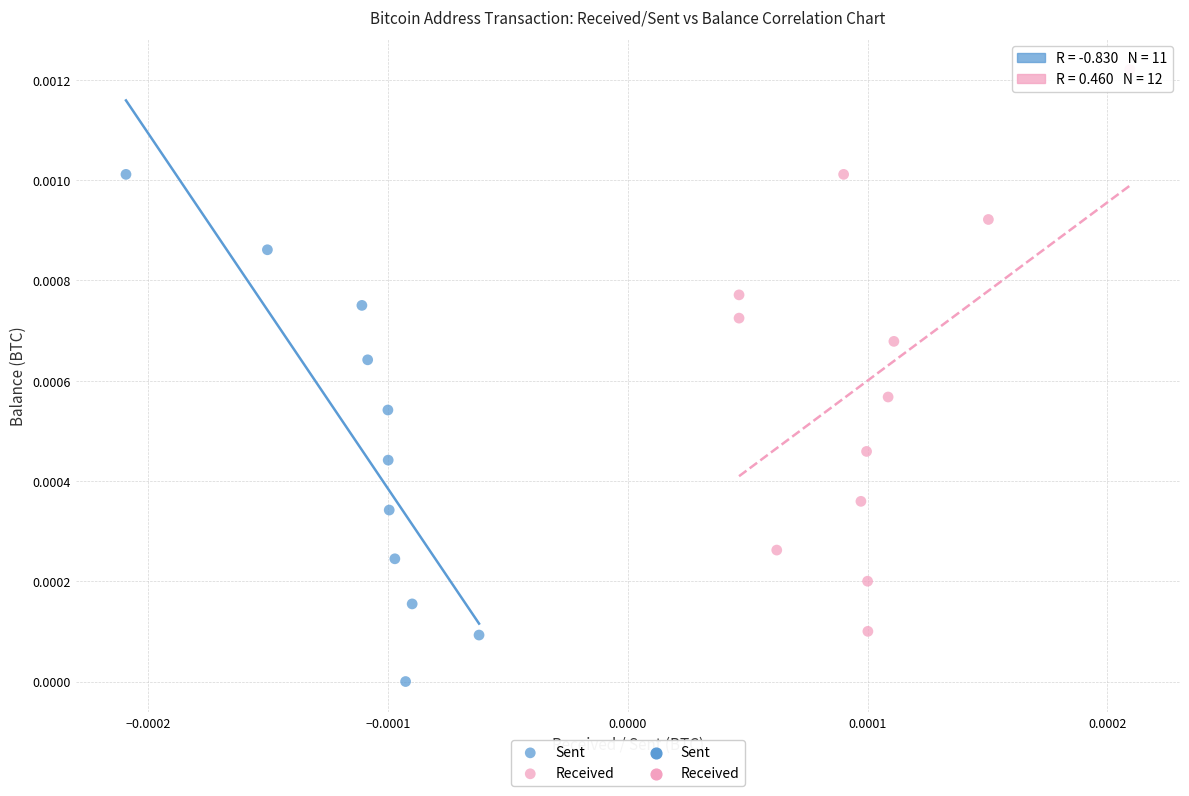

Which series has the largest Y range (max minus min)?

Received